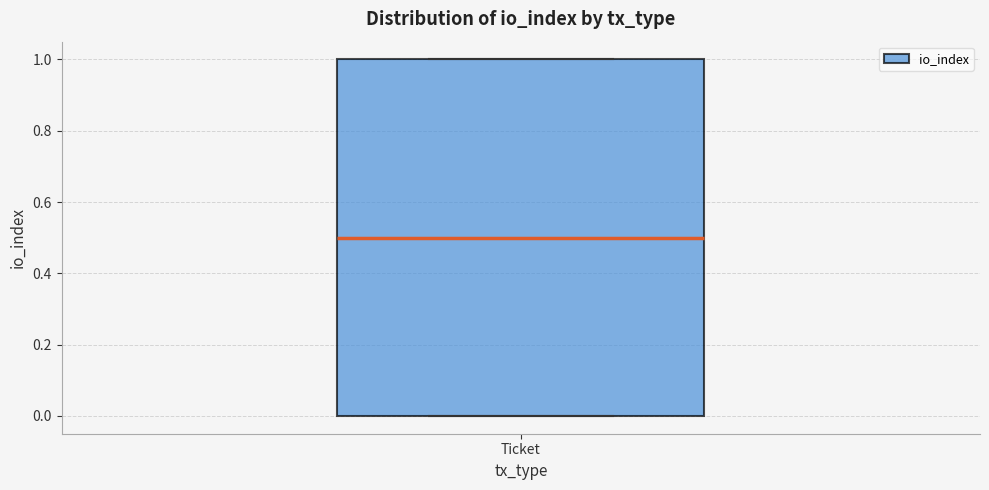

Where does the median line of the box for Ticket sit on the y-axis? The values are not printed on the chart, so give them approximately, as read against the axis.

0.5